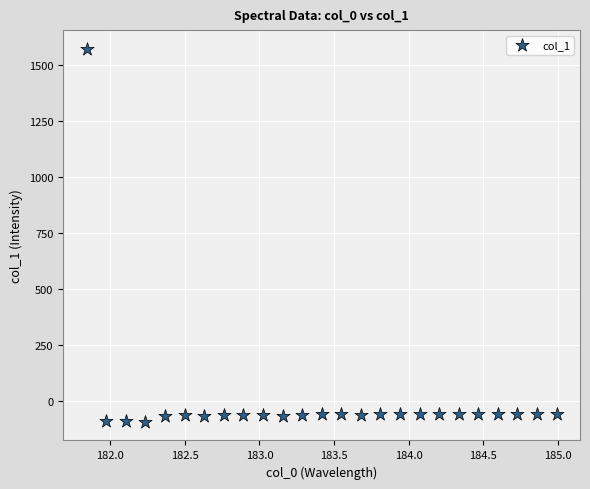

What is the range of X values (max minus min)?

3.1